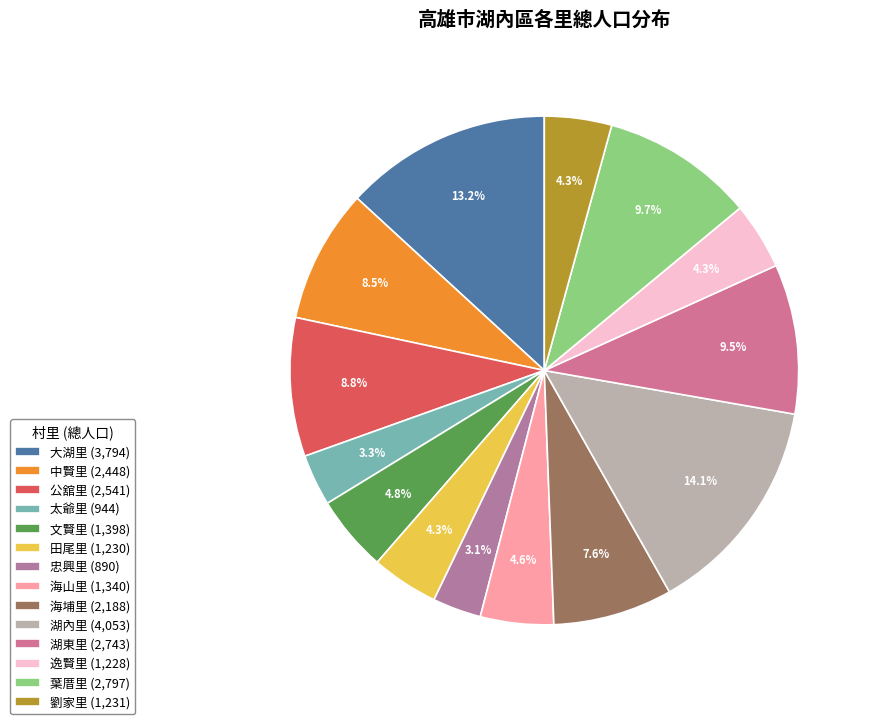

Rank the categories by value from highest to lowest.

湖內里, 大湖里, 葉厝里, 湖東里, 公舘里, 中賢里, 海埔里, 文賢里, 海山里, 劉家里, 田尾里, 逸賢里, 太爺里, 忠興里